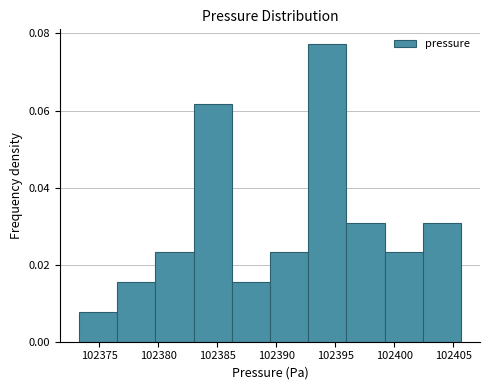

Which range on the x-axis has the tallest bar?

102392.5 to 102396.0